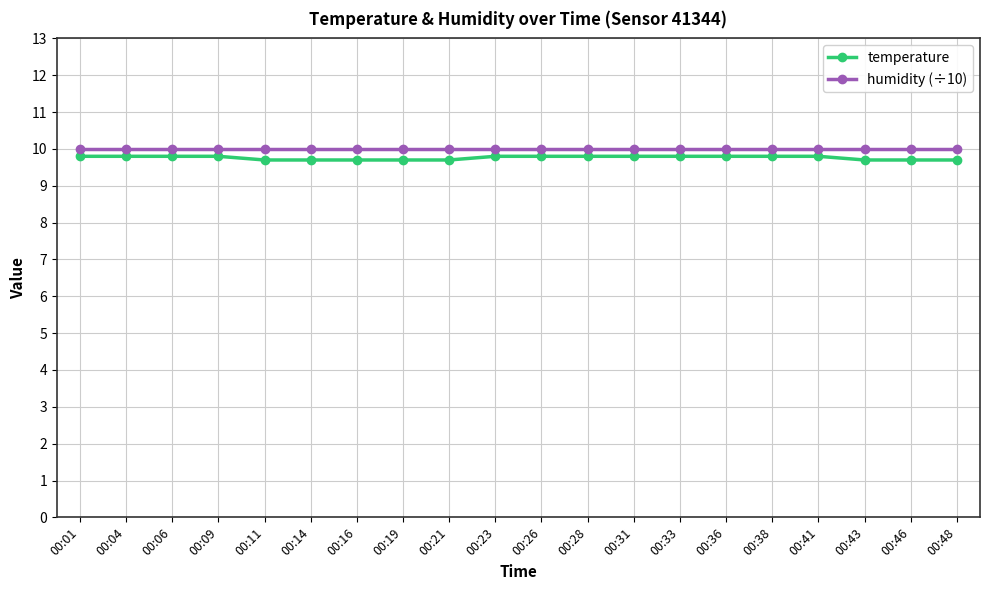

What is the total value across all series at 00:31?

19.8